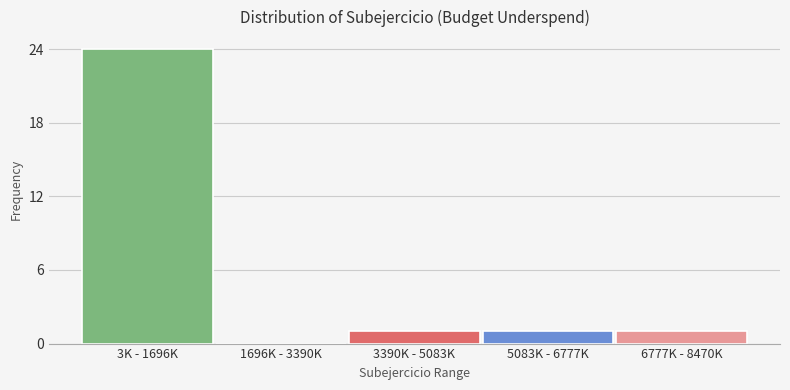

Reading left to right, extract all data points from this chart.

3K - 1696K=24	1696K - 3390K=0	3390K - 5083K=1	5083K - 6777K=1	6777K - 8470K=1